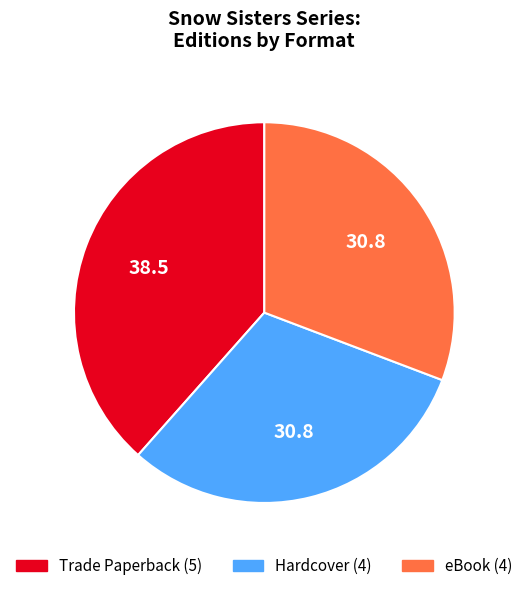

Is there any slice that represents more than half of the pie?

No